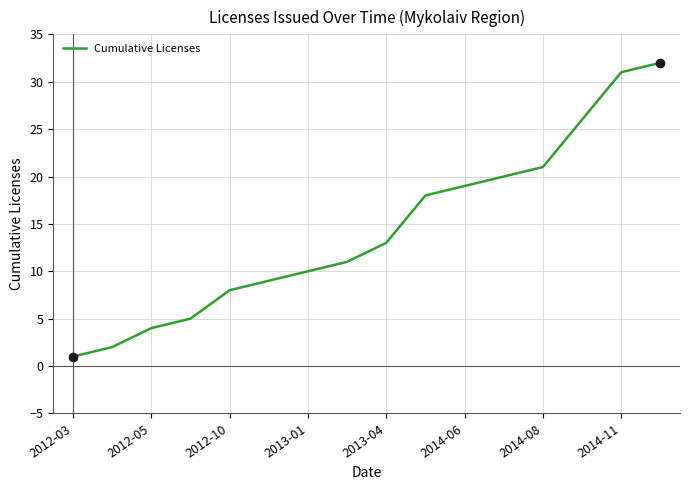

What is the maximum value shown in the chart?

32